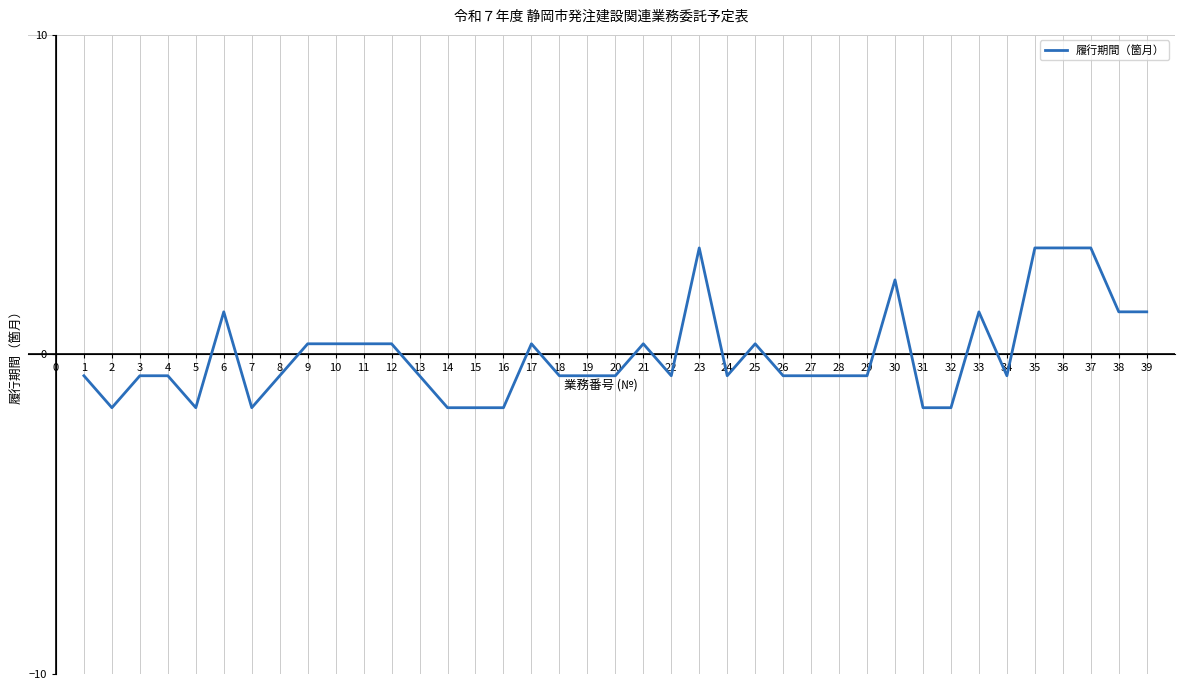

The chart shows a value of -1.7 at 31. True or false?

True